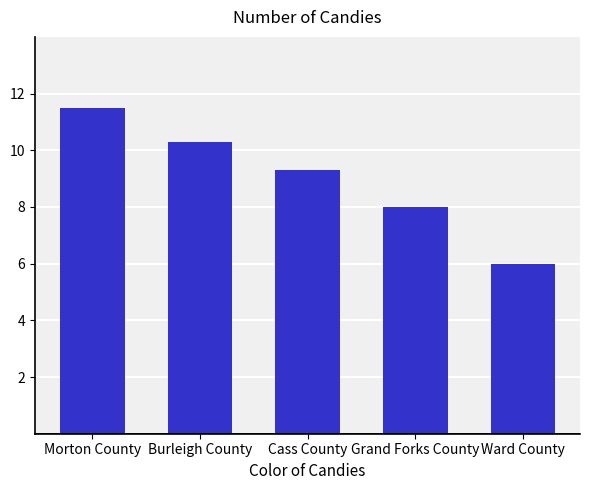

Which category has the highest value across all series?

Morton County